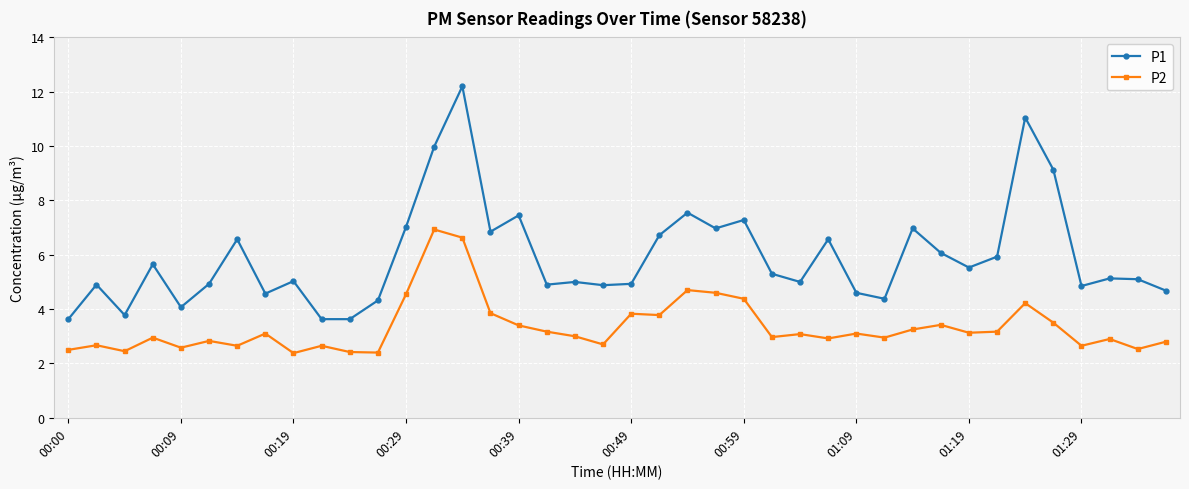

What is the lowest value of the P1 series?

3.6